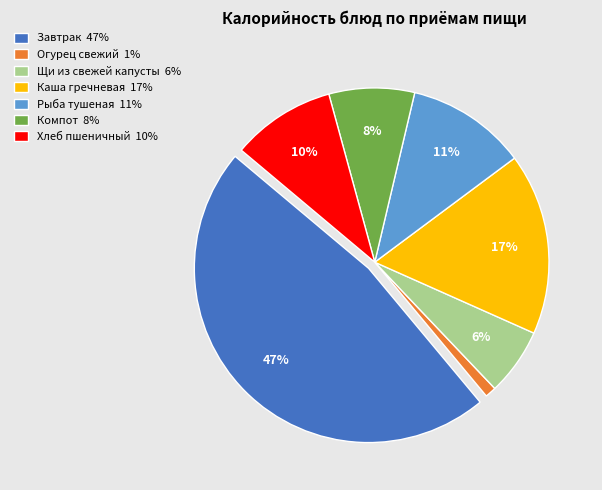

Is Щи из свежей капусты the majority of the pie?

No